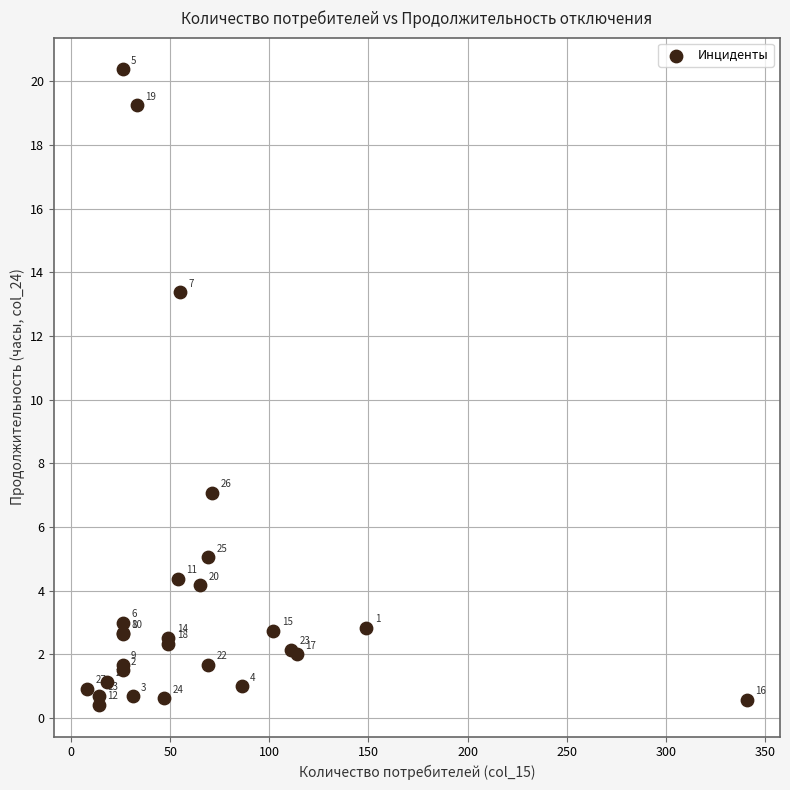

What Y value in the scatter plot is closest to 10?

7.1